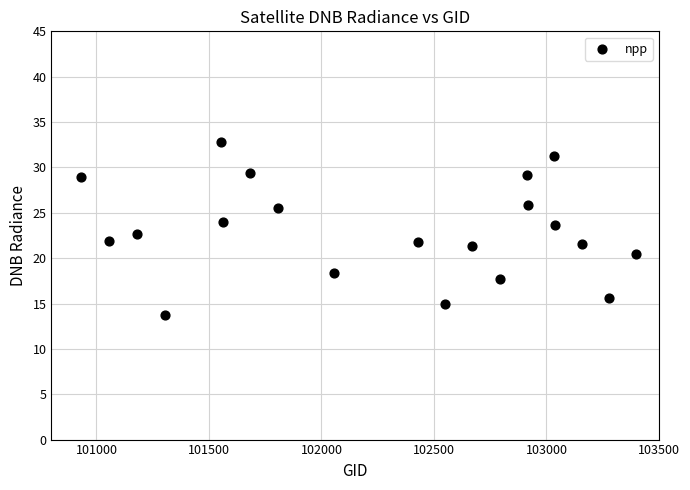

What is the range of Y values (max minus min)?

19.1